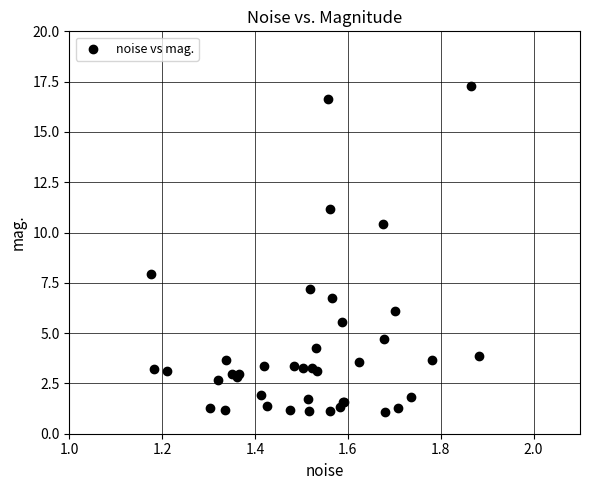

What Y value in the scatter plot is closest to 9?

7.9